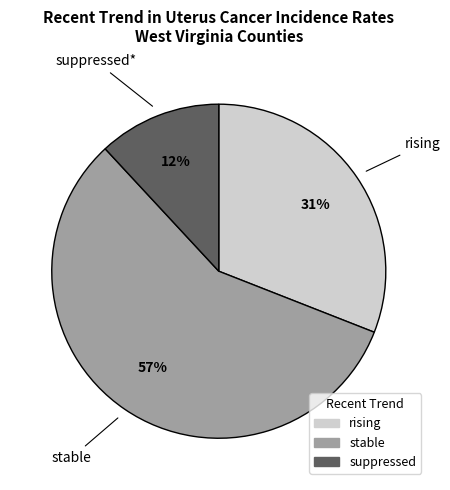

Which category has the smallest portion of the pie?

suppressed